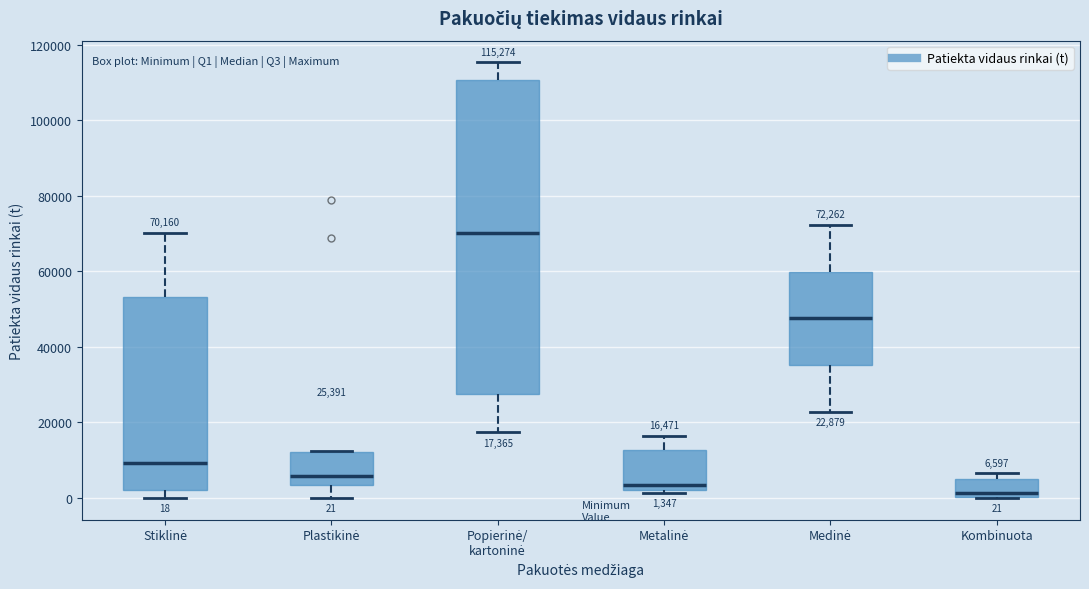

Which box's median line is the lowest?

Kombinuota